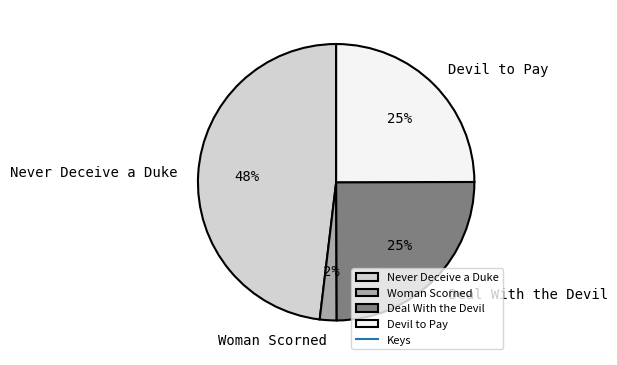

To the nearest percent, what is the average slice percentage?

25%